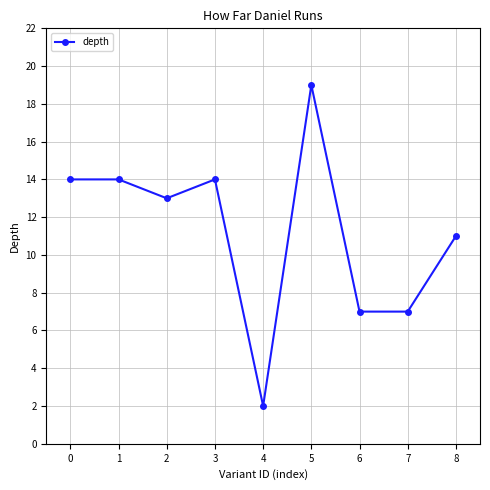

What is the greatest value displayed?

19